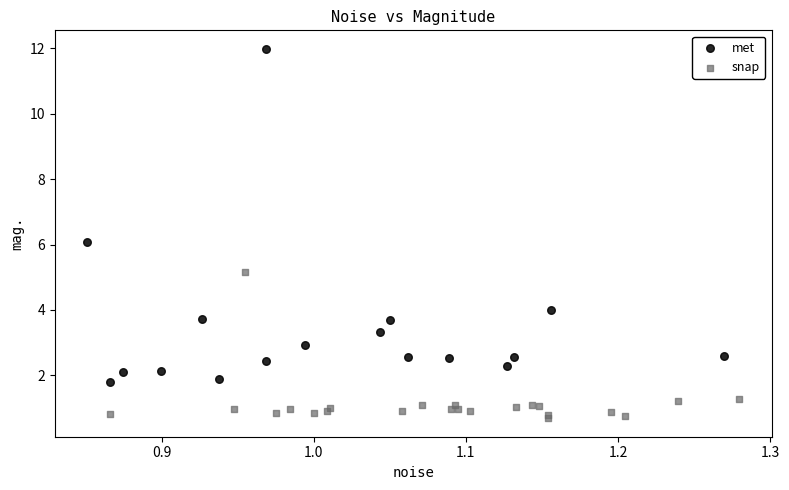

Which series has the widest spread of Y values?

met